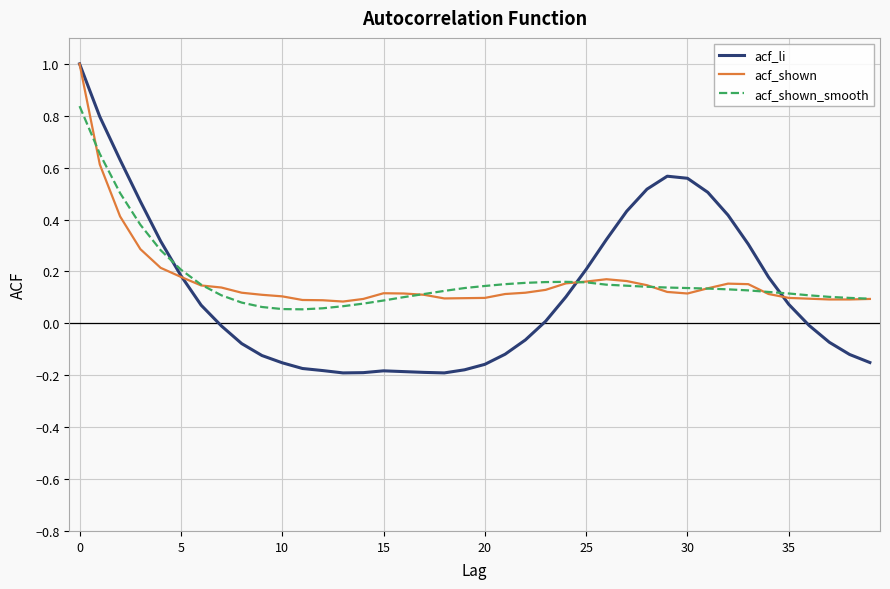

Does the chart display data point markers on the line(s)?

No